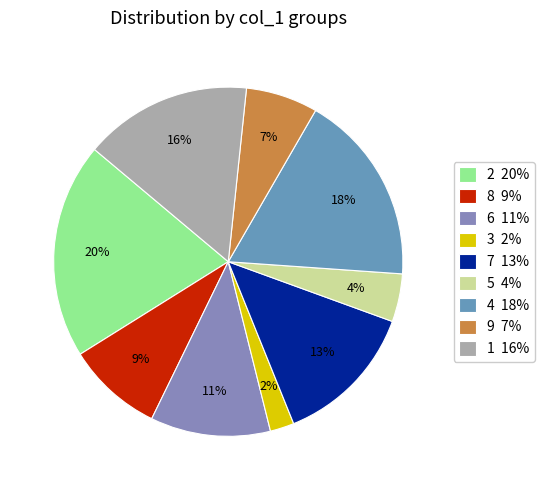

Count the number of slices in the pie.

9